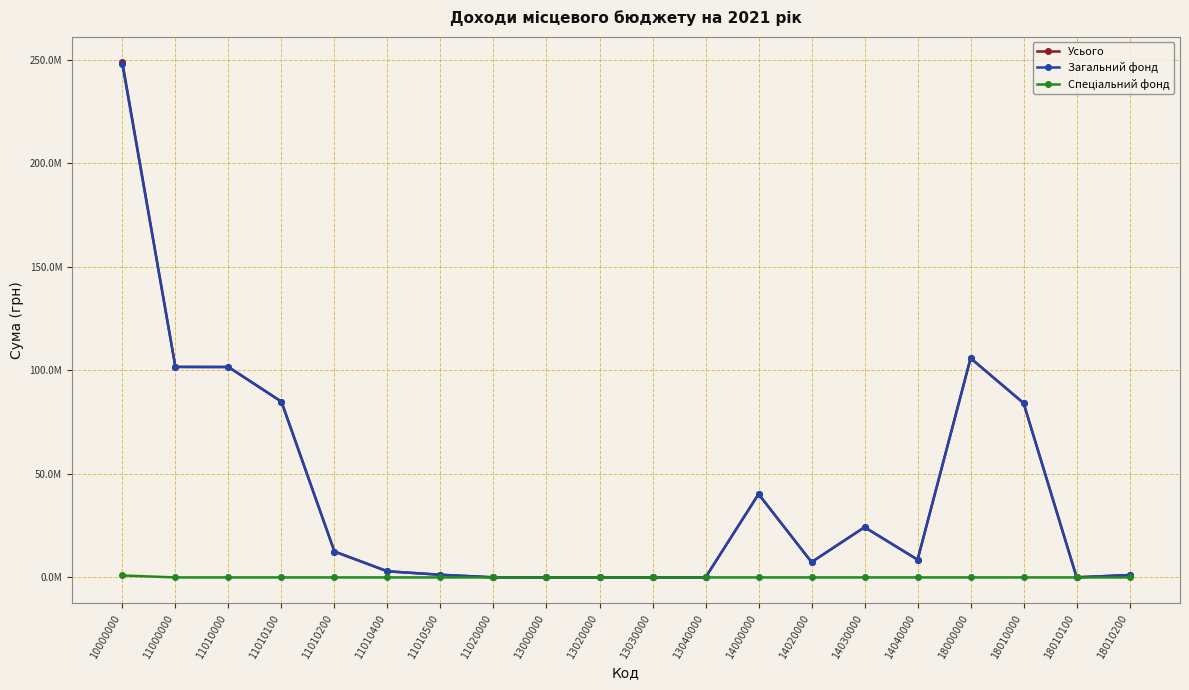

In Усього, how many points are higher than both neighbors (excluding endpoints)?

4